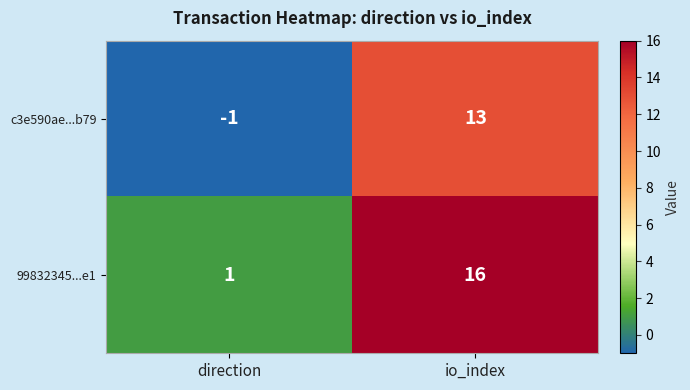

The c3e590ae...b79 series shows 3 at io_index. True or false?

False